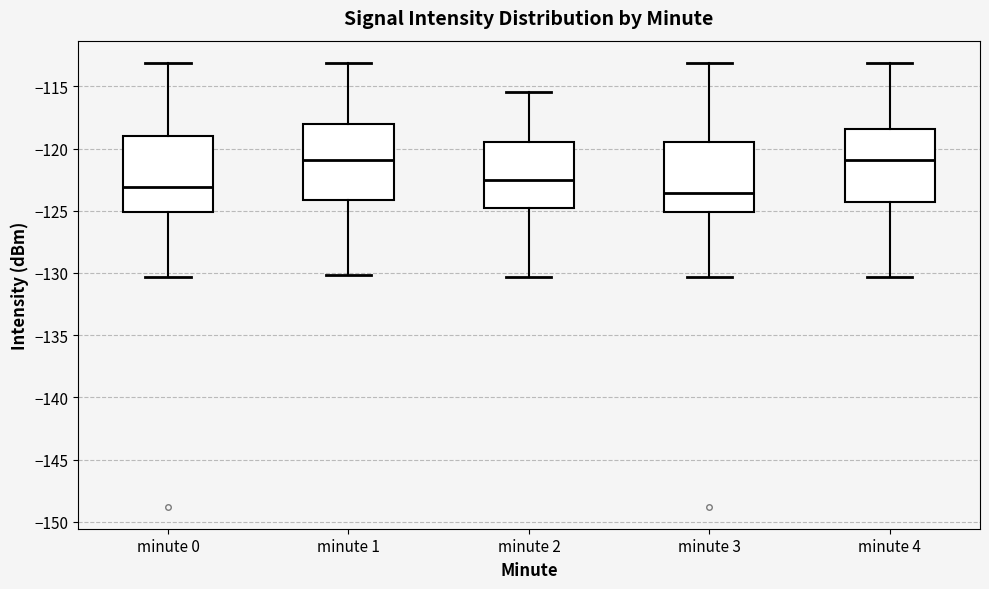

Reading left to right, transcribe this box plot: for each box, give where its median line is, the range the box spans, and where its two whiskers end, as read against the y-axis. The values are not printed on the chart, so give them approximately, as read against the axis.

minute 0: median -123.0, box -125.0 to -119.0, whiskers -130.5 to -113.0
minute 1: median -121.0, box -124.0 to -118.0, whiskers -130.0 to -113.0
minute 2: median -122.5, box -125.0 to -119.5, whiskers -130.5 to -115.5
minute 3: median -123.5, box -125.0 to -119.5, whiskers -130.5 to -113.0
minute 4: median -121.0, box -124.5 to -118.5, whiskers -130.5 to -113.0